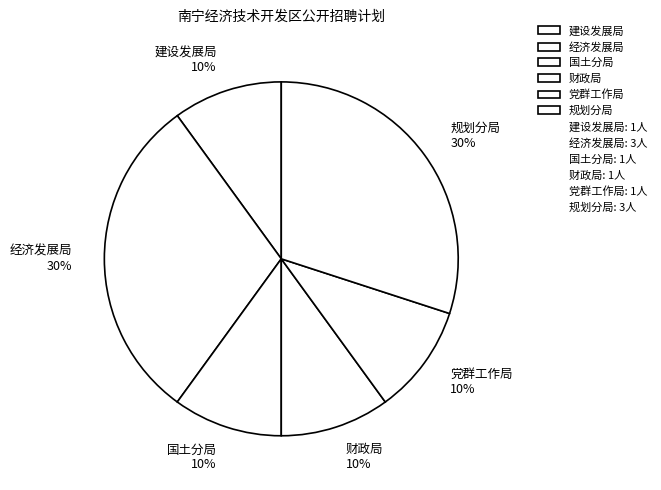

Is it true that 党群工作局 is 4% of the pie?

False